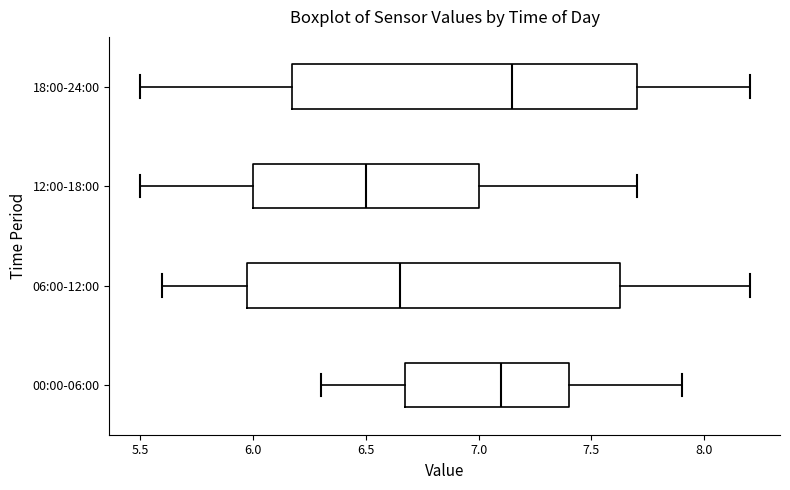

Reading bottom to top, transcribe this box plot: for each box, give where its median line is, the range the box spans, and where its two whiskers end, as read against the x-axis. The values are not printed on the chart, so give them approximately, as read against the axis.

00:00-06:00: median 7.10, box 6.70 to 7.40, whiskers 6.30 to 7.90
06:00-12:00: median 6.65, box 6.00 to 7.65, whiskers 5.60 to 8.20
12:00-18:00: median 6.50, box 6.00 to 7.00, whiskers 5.50 to 7.70
18:00-24:00: median 7.15, box 6.20 to 7.70, whiskers 5.50 to 8.20